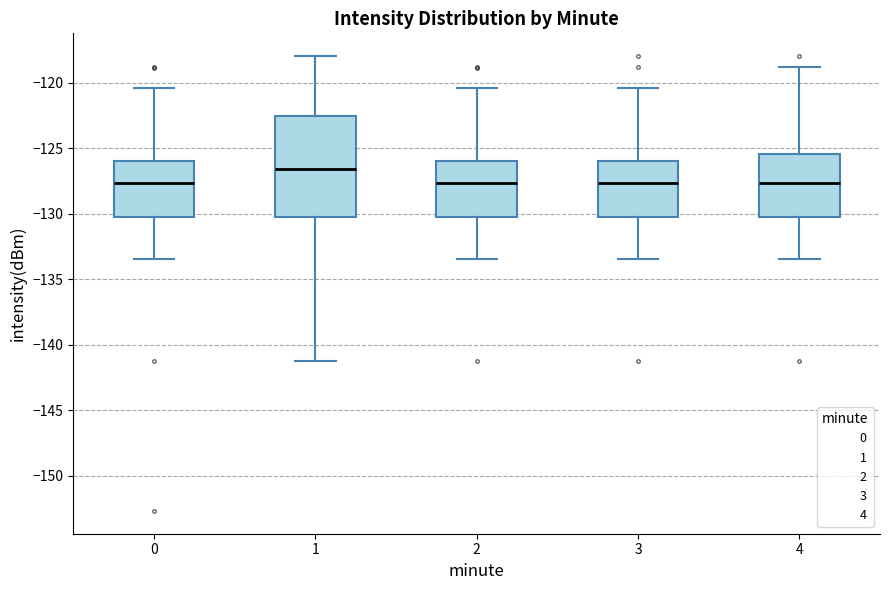

Reading left to right, transcribe this box plot: for each box, give where its median line is, the range the box spans, and where its two whiskers end, as read against the y-axis. The values are not printed on the chart, so give them approximately, as read against the axis.

0: median -127.5, box -130.5 to -126.0, whiskers -133.5 to -120.5
1: median -126.5, box -130.5 to -122.5, whiskers -141.0 to -118.0
2: median -127.5, box -130.5 to -126.0, whiskers -133.5 to -120.5
3: median -127.5, box -130.5 to -126.0, whiskers -133.5 to -120.5
4: median -127.5, box -130.5 to -125.5, whiskers -133.5 to -119.0